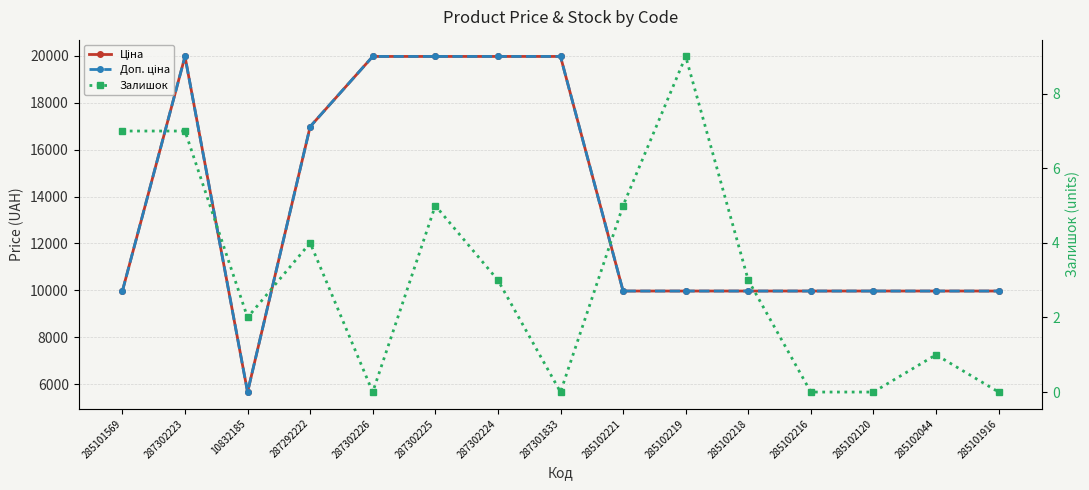

Where is the first local maximum for Залишок?

287292222